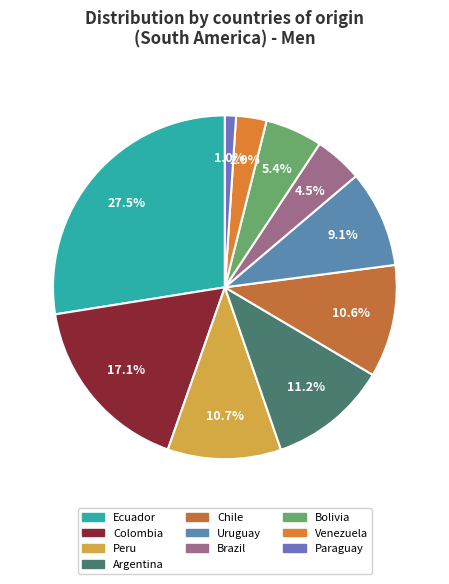

How many segments does this pie chart have?

10